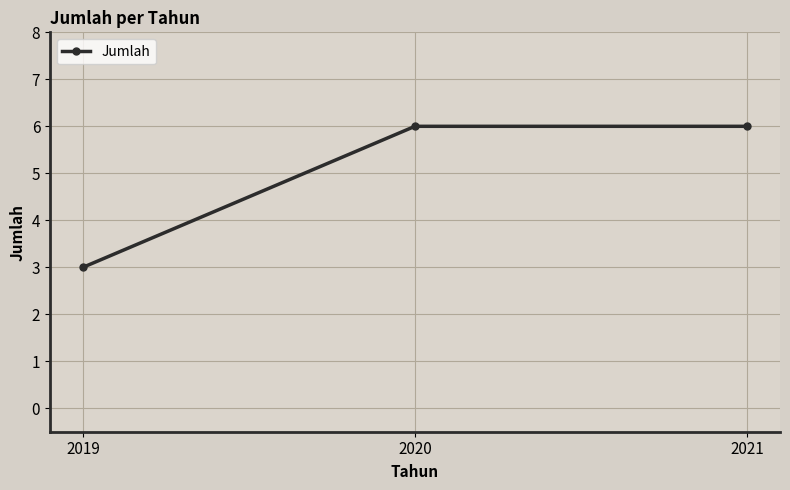

Between 2019 and 2021, which is larger?

2021